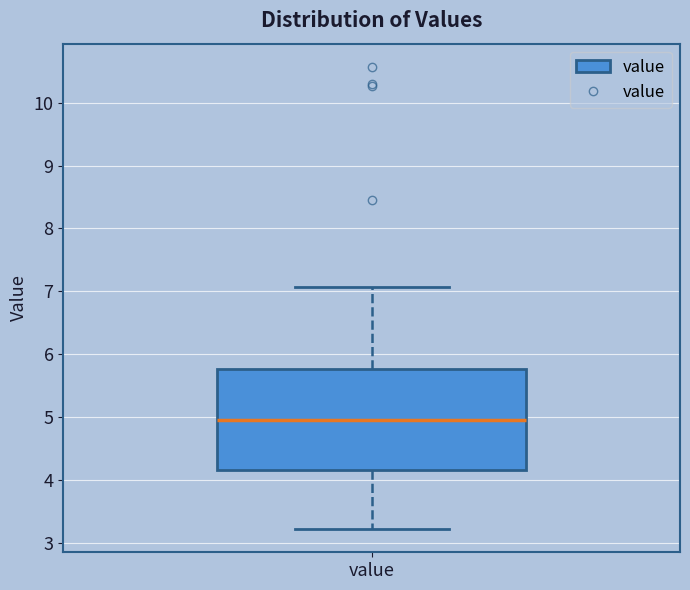

Where does the upper whisker of the box for value end on the y-axis? The values are not printed on the chart, so give them approximately, as read against the axis.

7.1